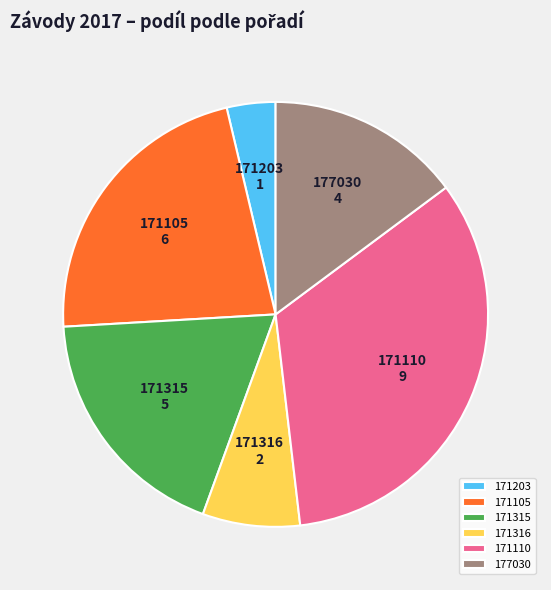

How many slices are in this pie chart?

6